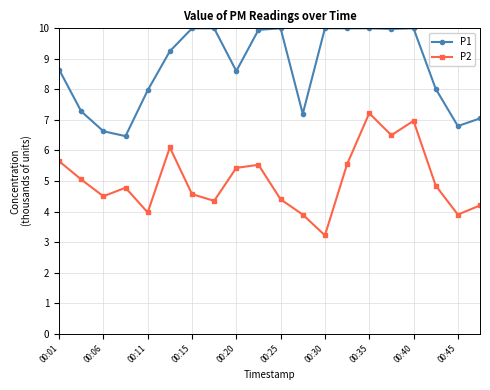

Count the number of data series in this chart.

2